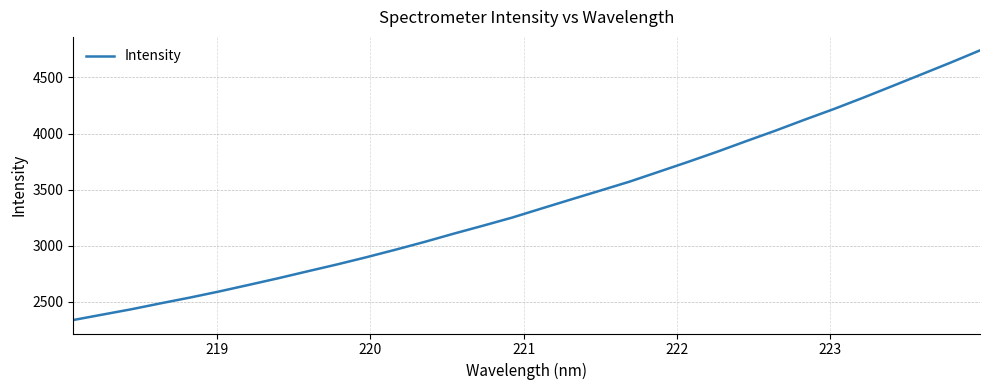

What is the greatest value displayed?

4740.4